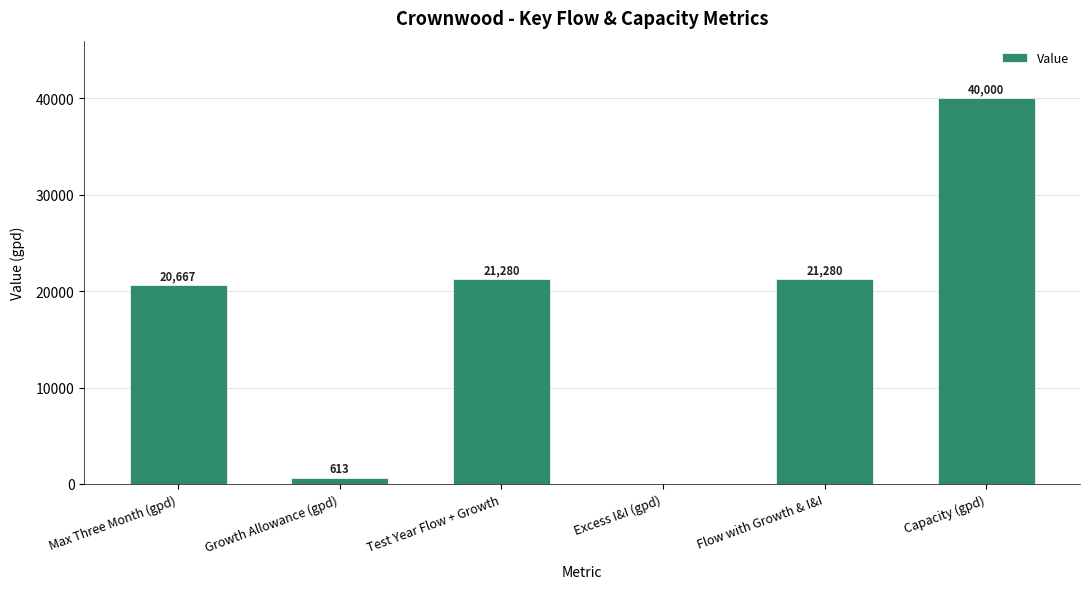

True or false: the data shows 36622.0 at Flow with Growth & I&I.

False